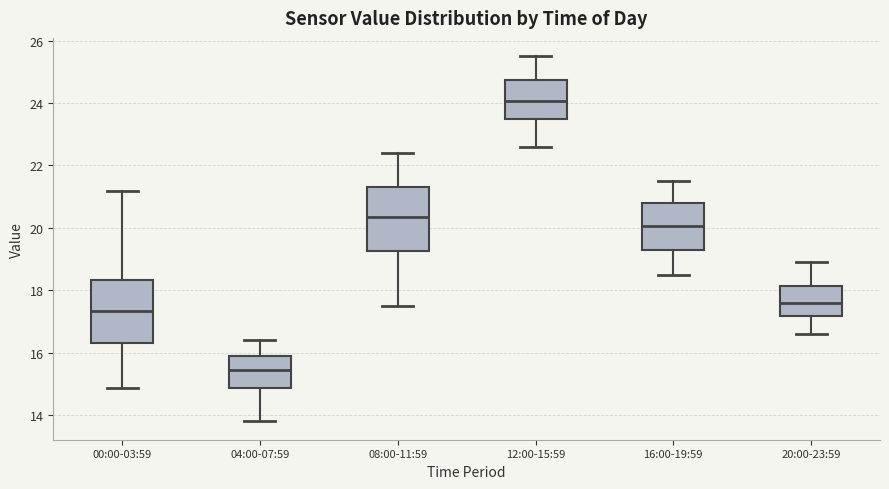

Which box's median line is the highest?

12:00-15:59